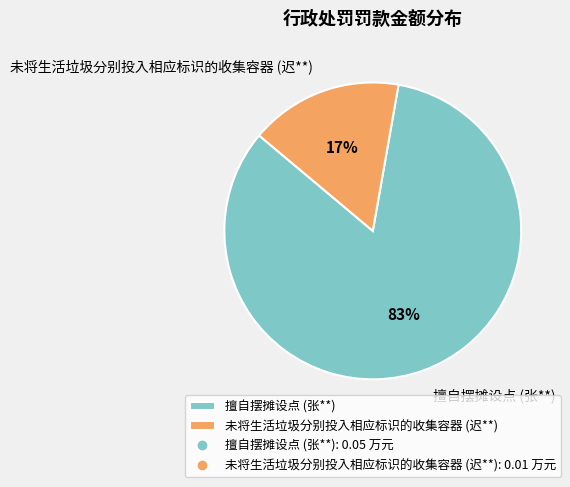

Which category accounts for the majority?

擅自摆摊设点 (张**)